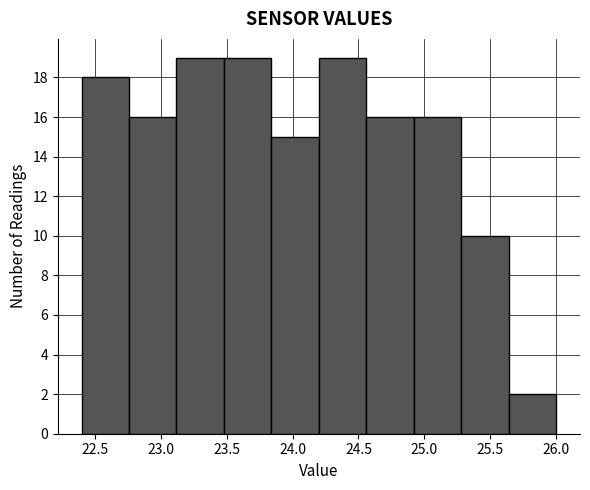

Reading left to right, list every bar in this chart as the range it spans on the x-axis followed by its height. Neither the bar edges nor the heights are printed on the chart, so give them approximately, as read against the axes.

22.40 to 22.76: 18
22.76 to 23.12: 16
23.12 to 23.48: 19
23.48 to 23.84: 19
23.84 to 24.20: 15
24.20 to 24.56: 19
24.56 to 24.92: 16
24.92 to 25.28: 16
25.28 to 25.64: 10
25.64 to 26.00: 2